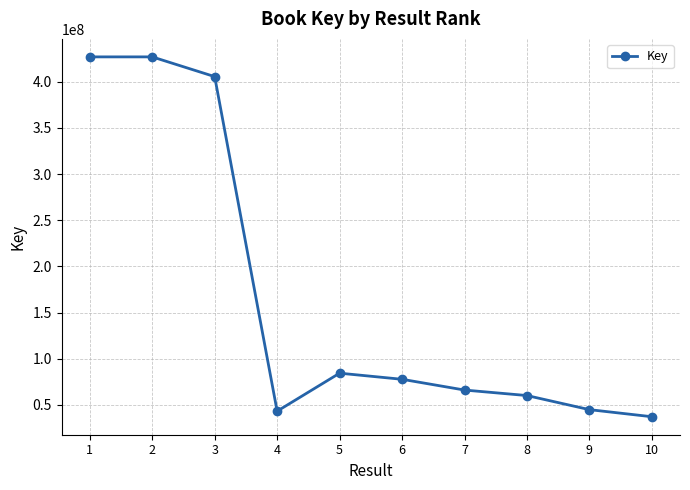

Is this an area chart (filled region under the line)?

No